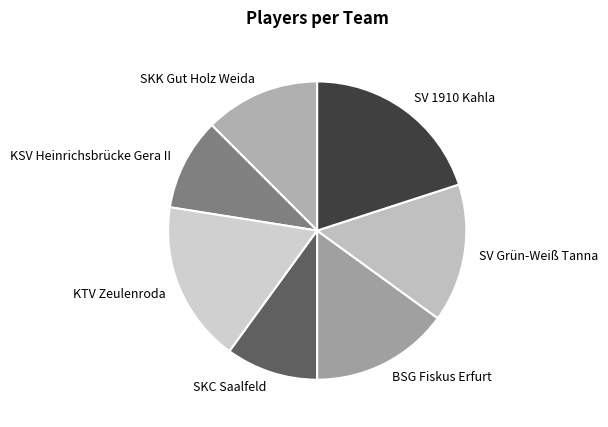

Approximately how many times larger is the value at BSG Fiskus Erfurt compared to SKK Gut Holz Weida?

1.2